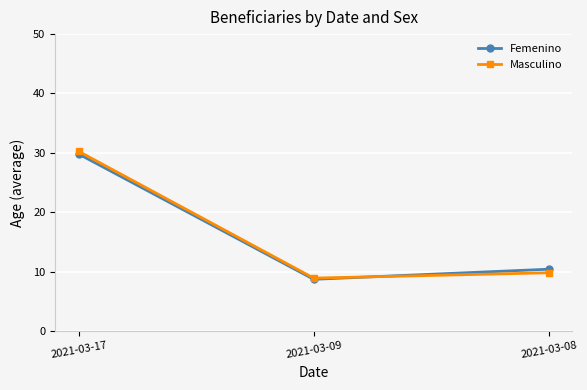

What is the value of the Femenino point at the 3rd from the left?

10.4